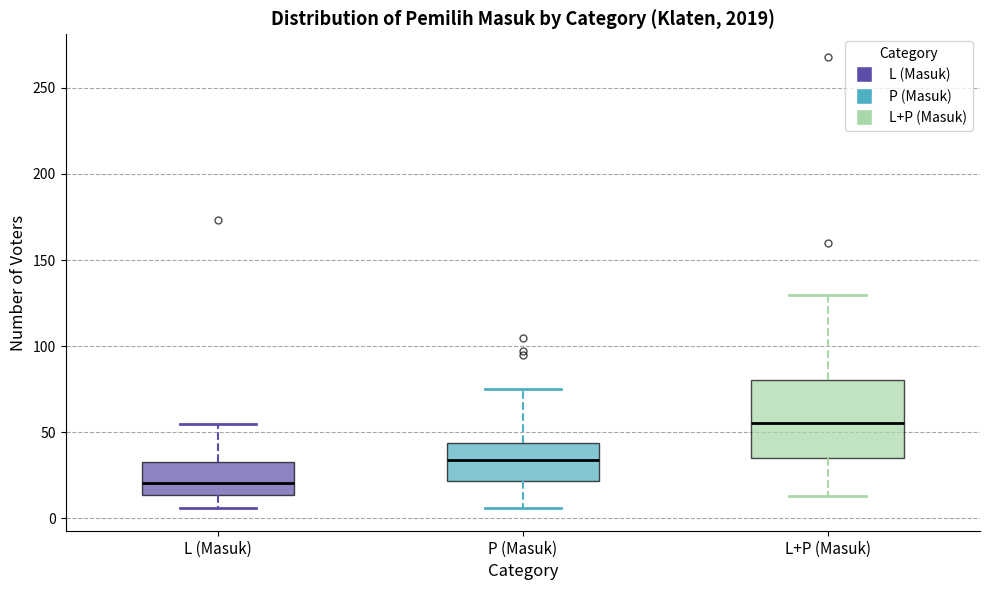

Where does the lower whisker of the box for P (Masuk) end on the y-axis? The values are not printed on the chart, so give them approximately, as read against the axis.

5